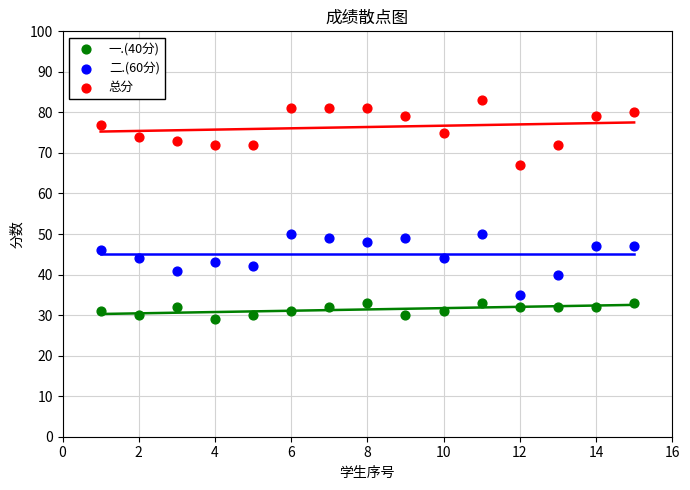

Which series reaches the maximum Y coordinate?

总分